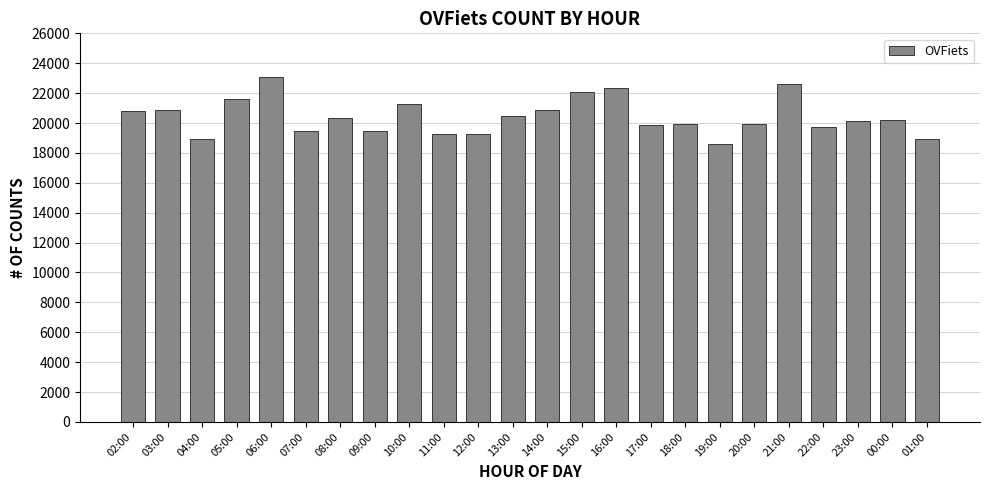

What is the label of the 6th bar from the right?

20:00